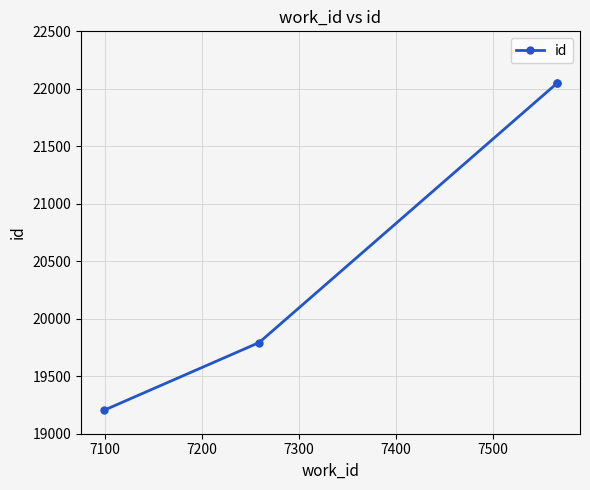

True or false: there are more than 1 points higher than both neighbors.

False